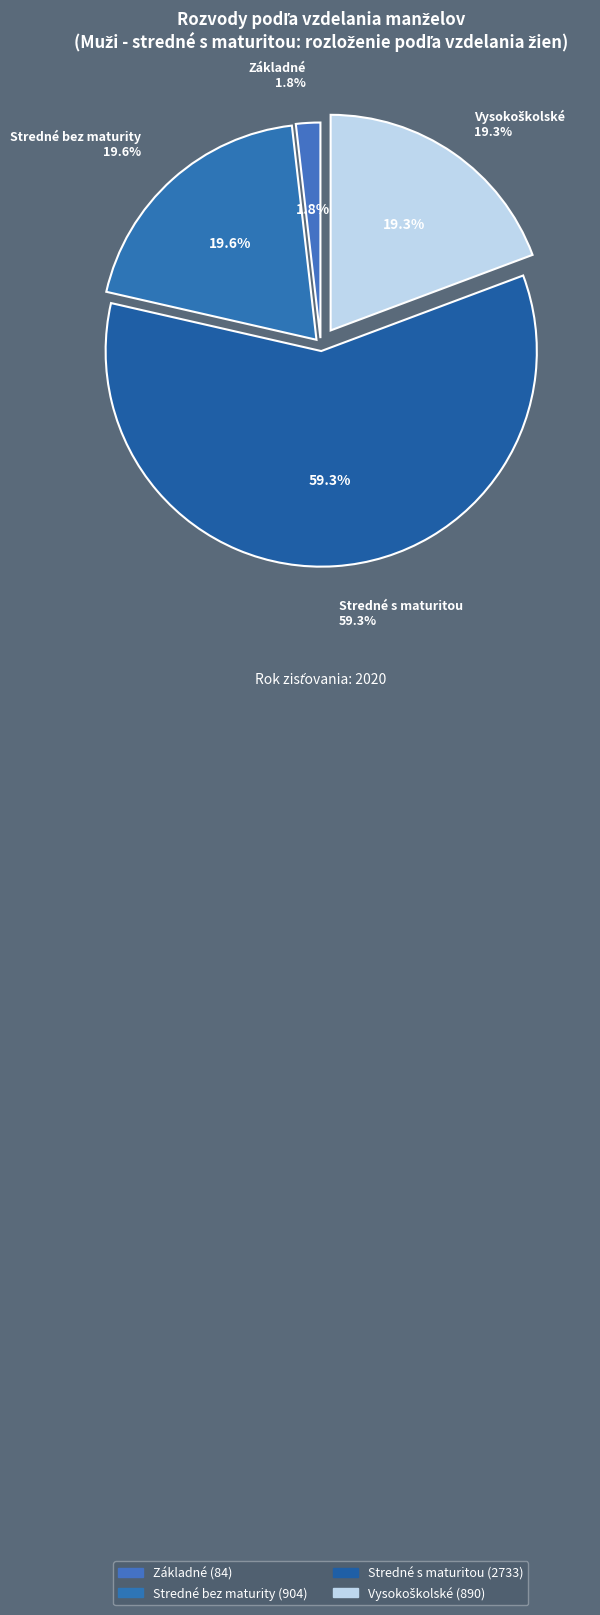

Does Stredné bez maturity represent more than half of the total?

No